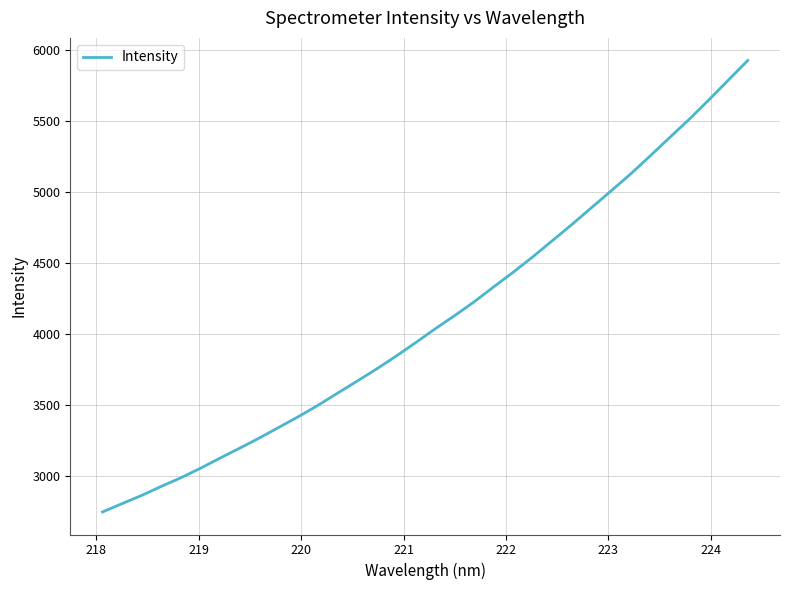

What is the greatest value displayed?

5929.4